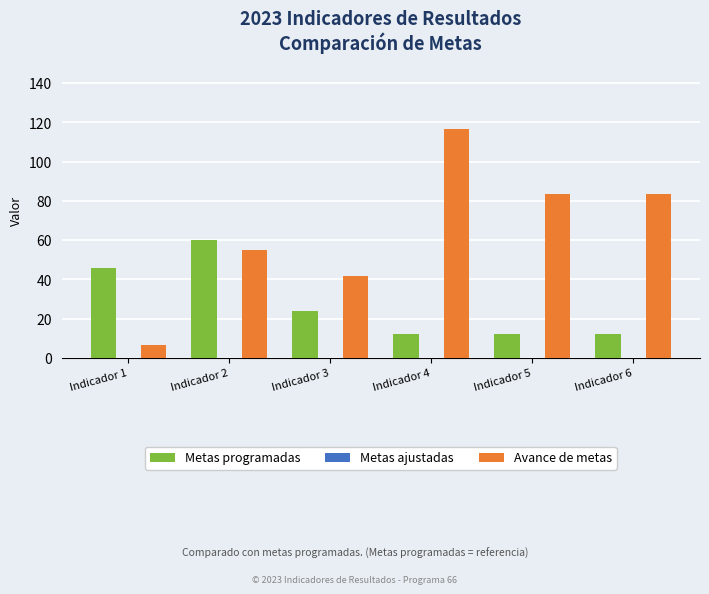

Which series changed the most between Indicador 2 and Indicador 4?

Avance de metas